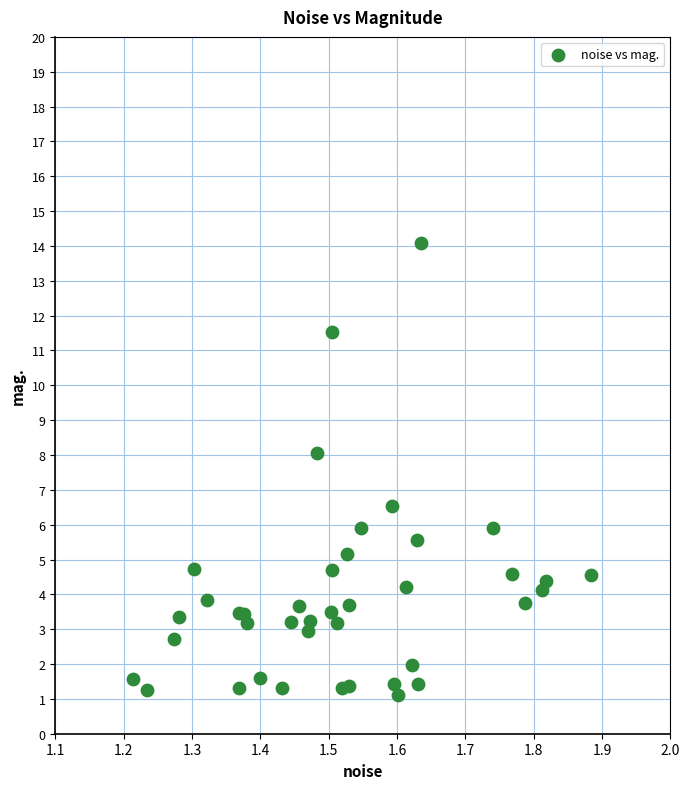

What Y value in the scatter plot is closest to 7?

6.5